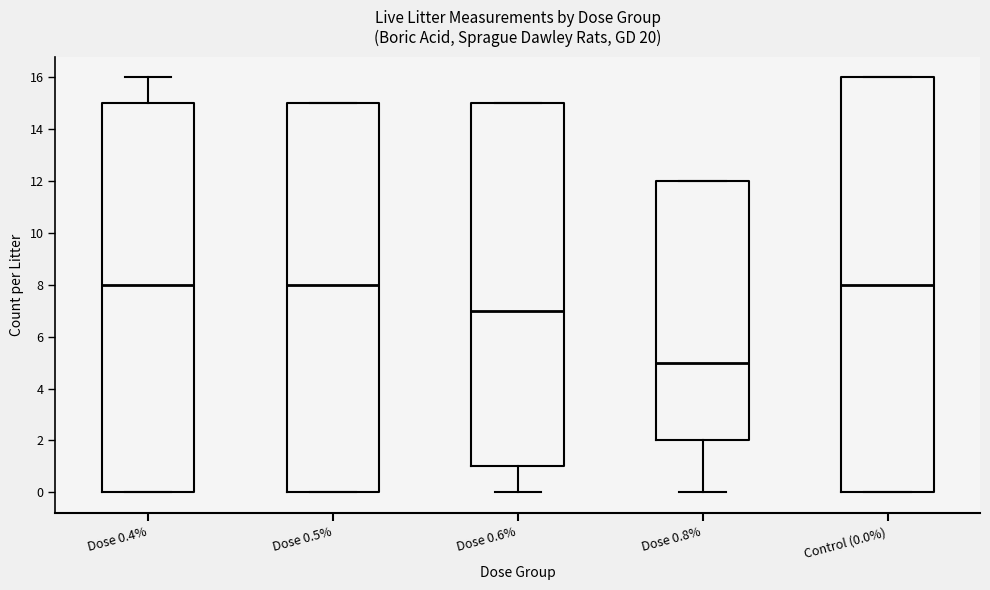

Reading left to right, read every box against the y-axis: the position of its median line, the range the box covers, and the ends of its whiskers. The values are not printed on the chart, so give them approximately, as read against the axis.

Dose 0.4%: median 8, box 0 to 15, whiskers 0 to 16
Dose 0.5%: median 8, box 0 to 15, whiskers 0 to 15
Dose 0.6%: median 7, box 1 to 15, whiskers 0 to 15
Dose 0.8%: median 5, box 2 to 12, whiskers 0 to 12
Control (0.0%): median 8, box 0 to 16, whiskers 0 to 16